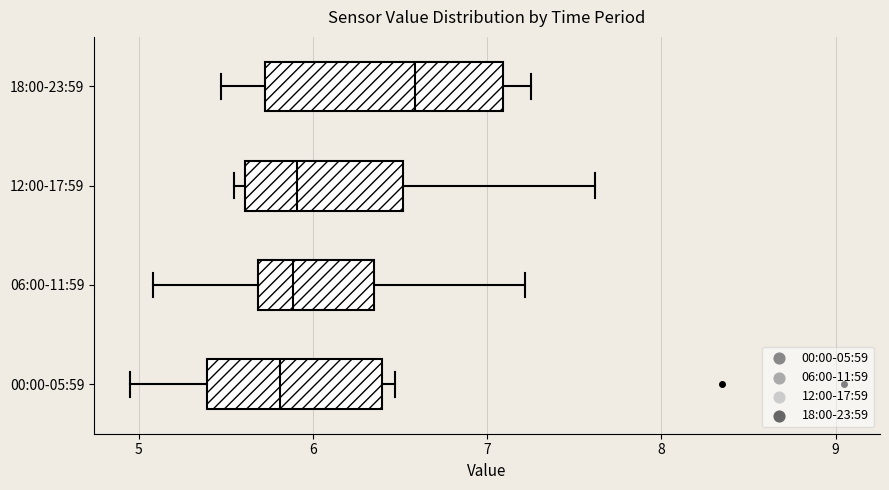

Reading bottom to top, transcribe this box plot: for each box, give where its median line is, the range the box spans, and where its two whiskers end, as read against the x-axis. The values are not printed on the chart, so give them approximately, as read against the axis.

00:00-05:59: median 5.8, box 5.4 to 6.4, whiskers 5.0 to 6.5
06:00-11:59: median 5.9, box 5.7 to 6.4, whiskers 5.1 to 7.2
12:00-17:59: median 5.9, box 5.6 to 6.5, whiskers 5.6 (just left of the box's left edge) to 7.6
18:00-23:59: median 6.6, box 5.7 to 7.1, whiskers 5.5 to 7.3